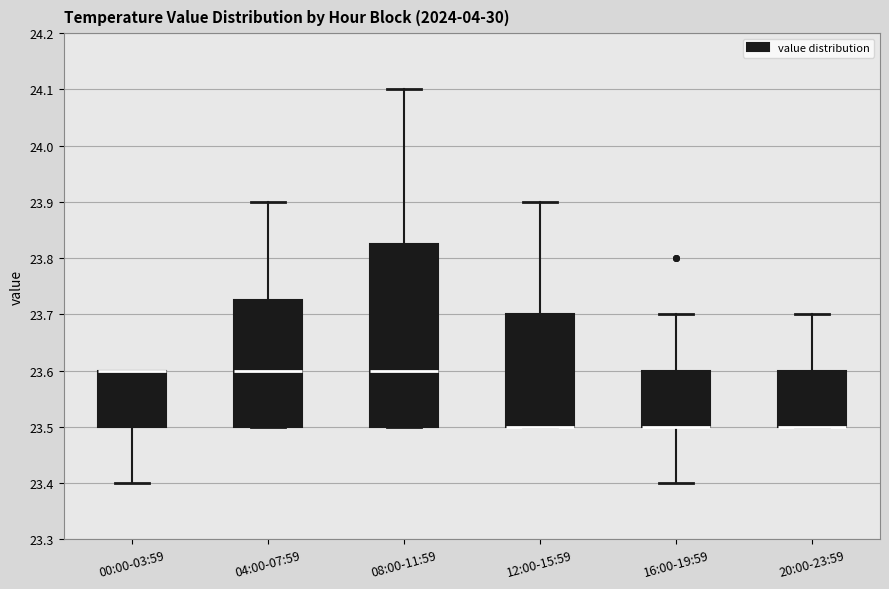

Reading left to right, read every box against the y-axis: the position of its median line, the range the box covers, and the ends of its whiskers. The values are not printed on the chart, so give them approximately, as read against the axis.

00:00-03:59: median 23.60 (drawn on the box's upper edge), box 23.50 to 23.60, whiskers 23.40 to 23.60
04:00-07:59: median 23.60, box 23.50 to 23.73, whiskers 23.50 to 23.90
08:00-11:59: median 23.60, box 23.50 to 23.83, whiskers 23.50 to 24.10
12:00-15:59: median 23.50 (drawn on the box's lower edge), box 23.50 to 23.70, whiskers 23.50 to 23.90
16:00-19:59: median 23.50 (drawn on the box's lower edge), box 23.50 to 23.60, whiskers 23.40 to 23.70
20:00-23:59: median 23.50 (drawn on the box's lower edge), box 23.50 to 23.60, whiskers 23.50 to 23.70